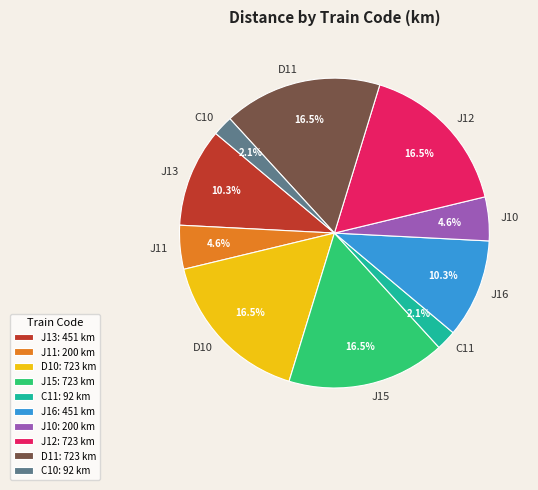

The J16 slice represents 10% of the pie. True or false?

True